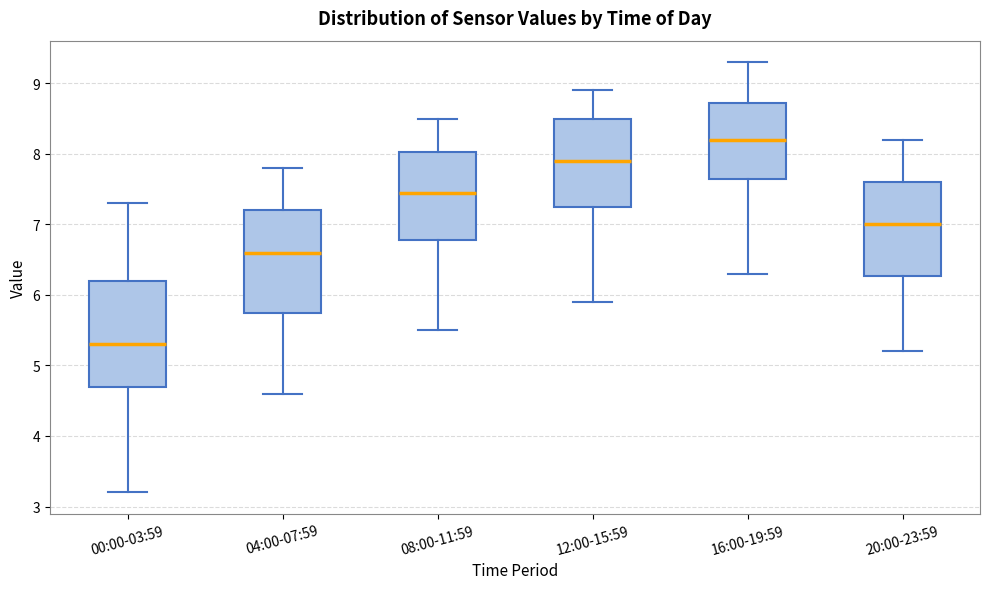

Where does the lower whisker of the box for 16:00-19:59 end on the y-axis? The values are not printed on the chart, so give them approximately, as read against the axis.

6.3